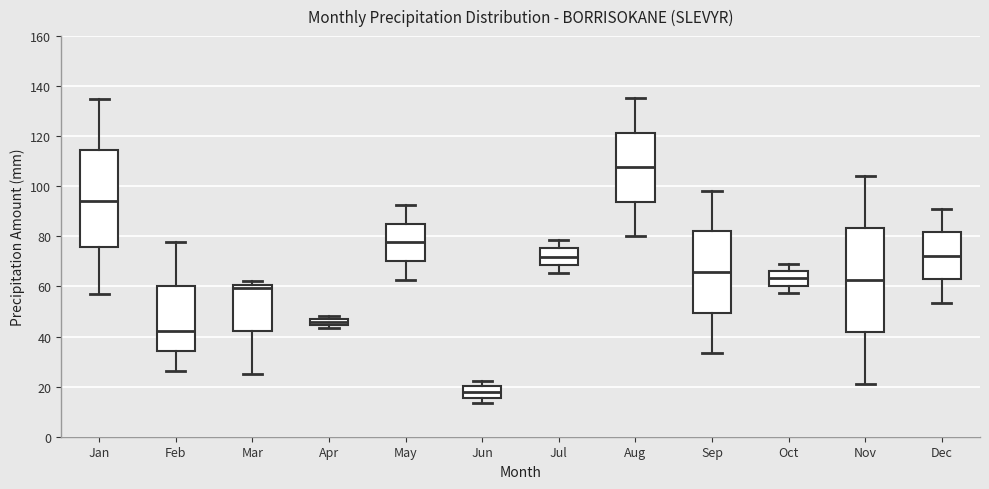

Where is the lower edge of the box for Dec on the y-axis? The values are not printed on the chart, so give them approximately, as read against the axis.

62